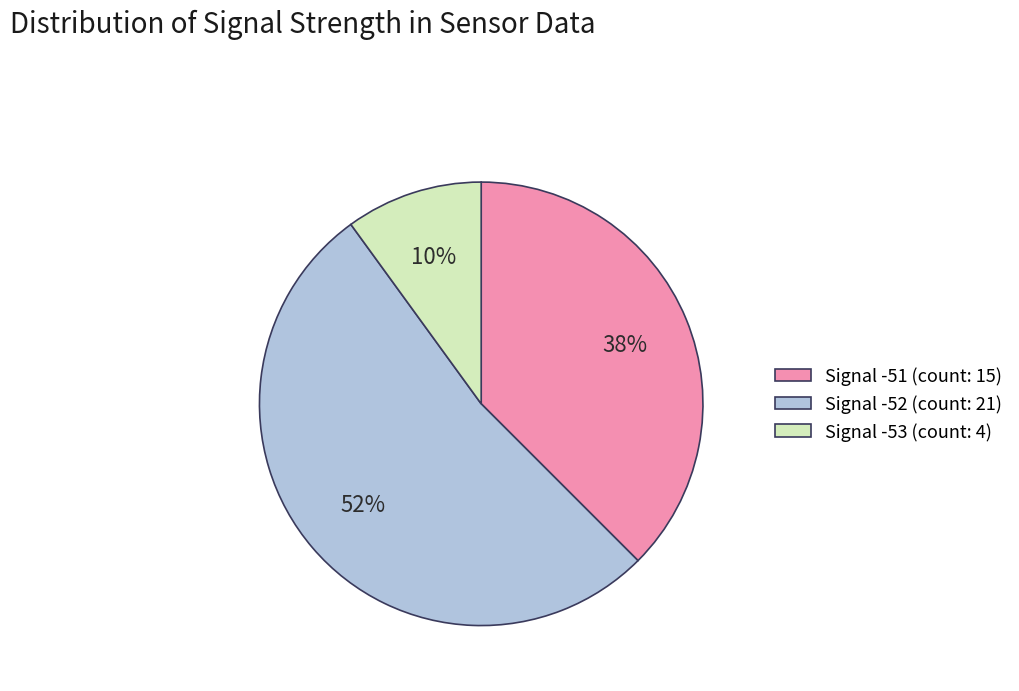

Is there any slice that represents more than half of the pie?

Yes